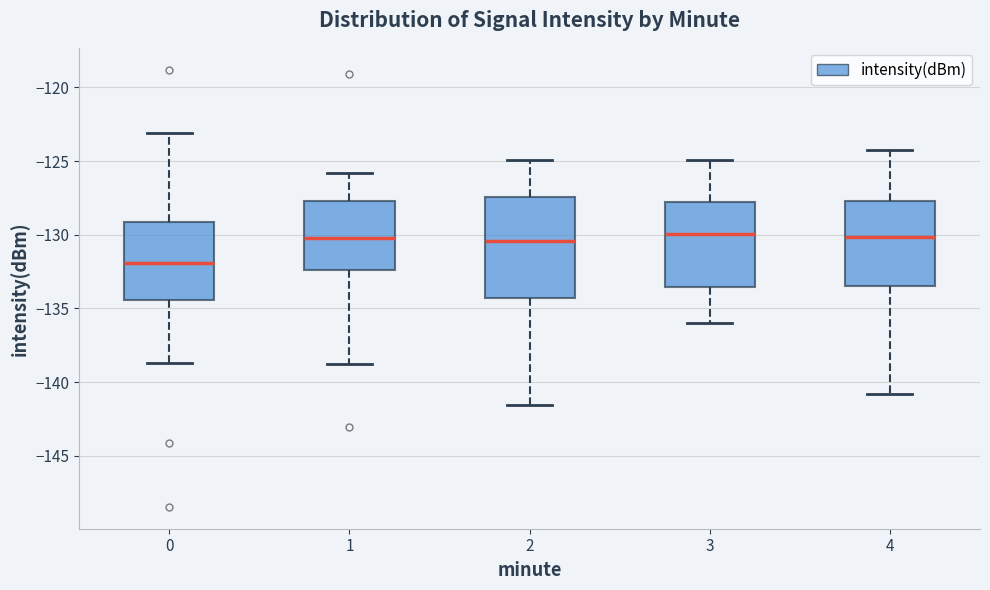

Reading left to right, read every box against the y-axis: the position of its median line, the range the box covers, and the ends of its whiskers. The values are not printed on the chart, so give them approximately, as read against the axis.

0: median -132.0, box -134.5 to -129.0, whiskers -138.5 to -123.0
1: median -130.0, box -132.5 to -127.5, whiskers -139.0 to -126.0
2: median -130.5, box -134.5 to -127.5, whiskers -141.5 to -125.0
3: median -130.0, box -133.5 to -128.0, whiskers -136.0 to -125.0
4: median -130.0, box -133.5 to -127.5, whiskers -141.0 to -124.0